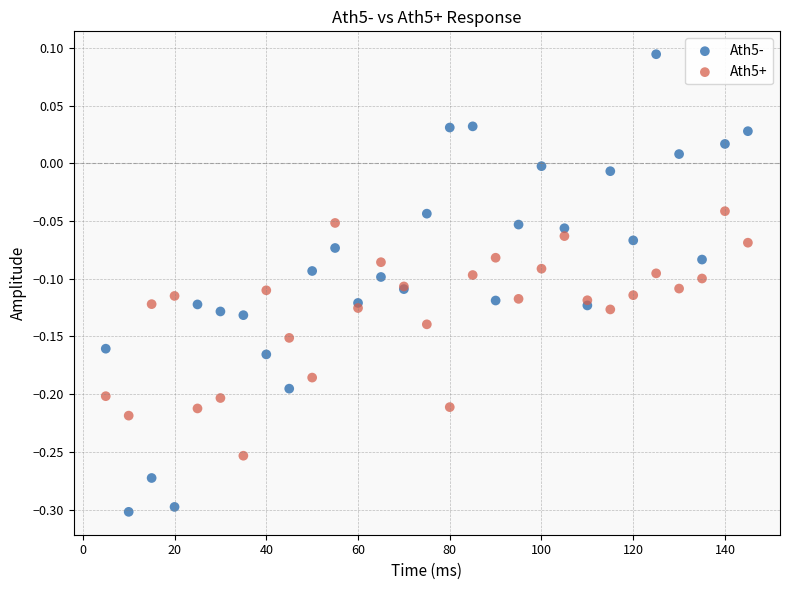

Which series contains the lowest Y value?

Ath5-